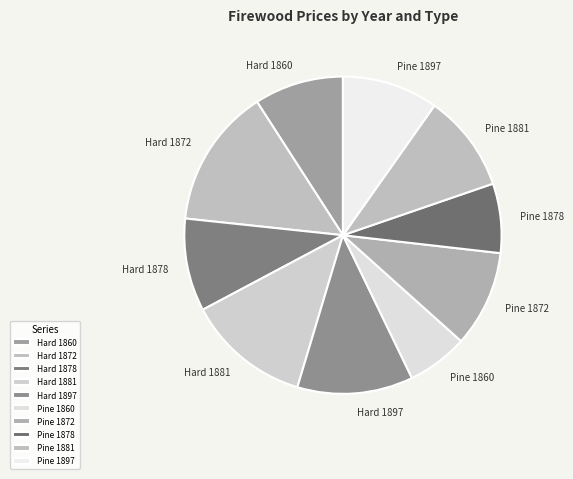

Is the sum of Hard 1878 and Hard 1881 greater than half?

No